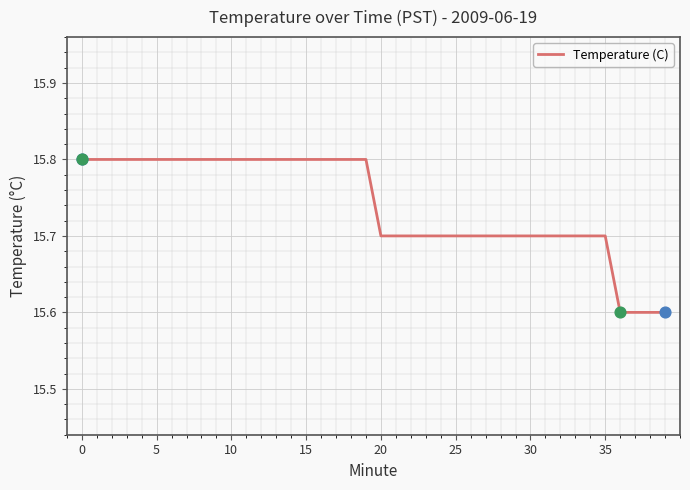

What is the smallest value displayed?

15.6